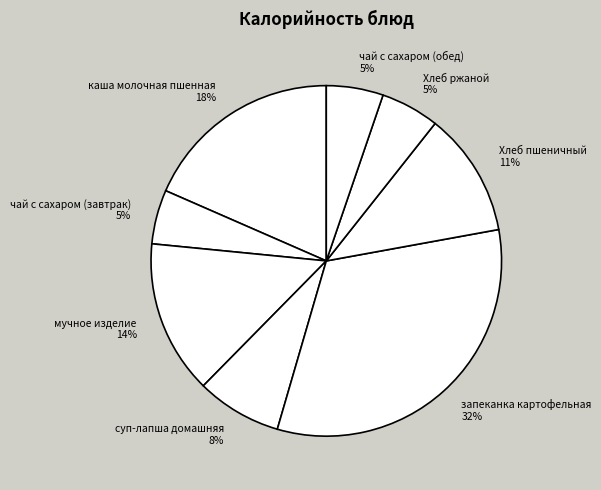

Which has a higher value, суп-лапша домашняя or каша молочная пшенная?

каша молочная пшенная